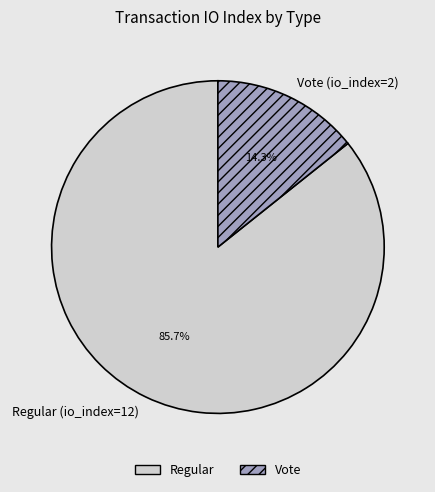

To the nearest percent, what is the average slice percentage?

50%